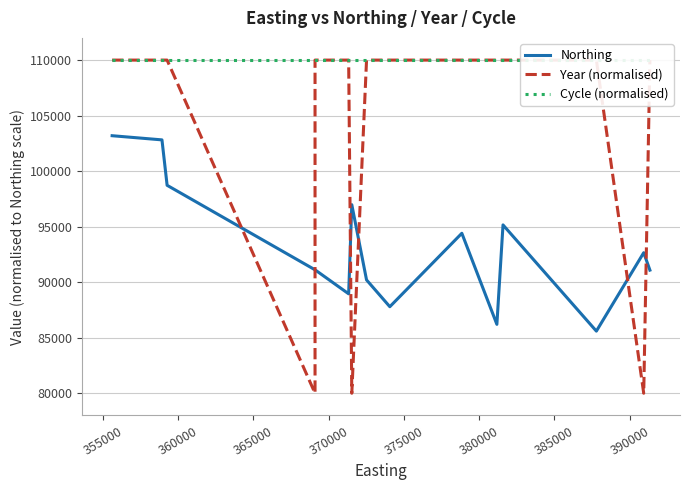

Which series ends up on top after the final intersection of Year (normalised) and Northing?

Year (normalised)